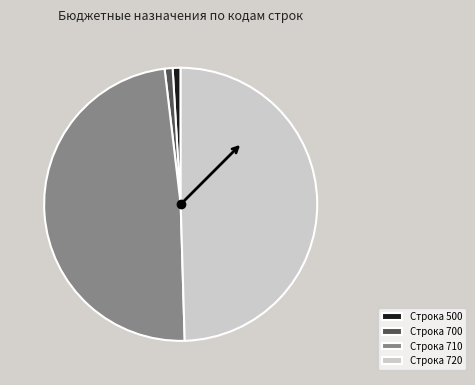

Is Строка 710 the majority of the pie?

No